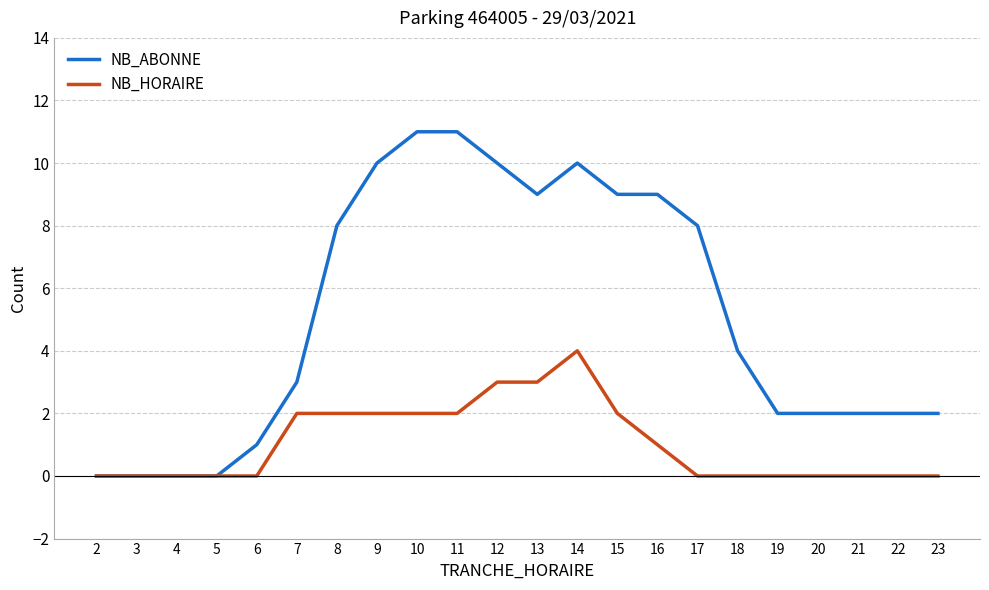

Which series has the largest range (max minus min)?

NB_ABONNE